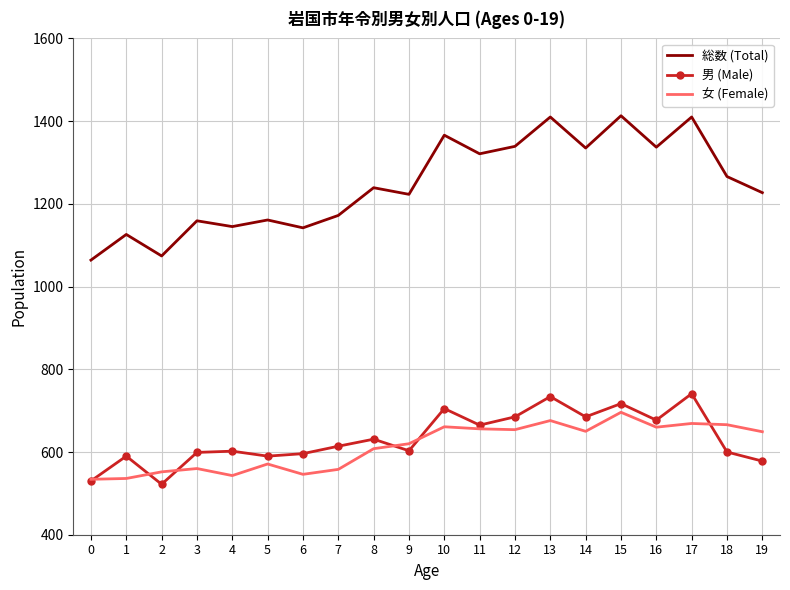

What is the difference between the highest and lowest values at 16?

677